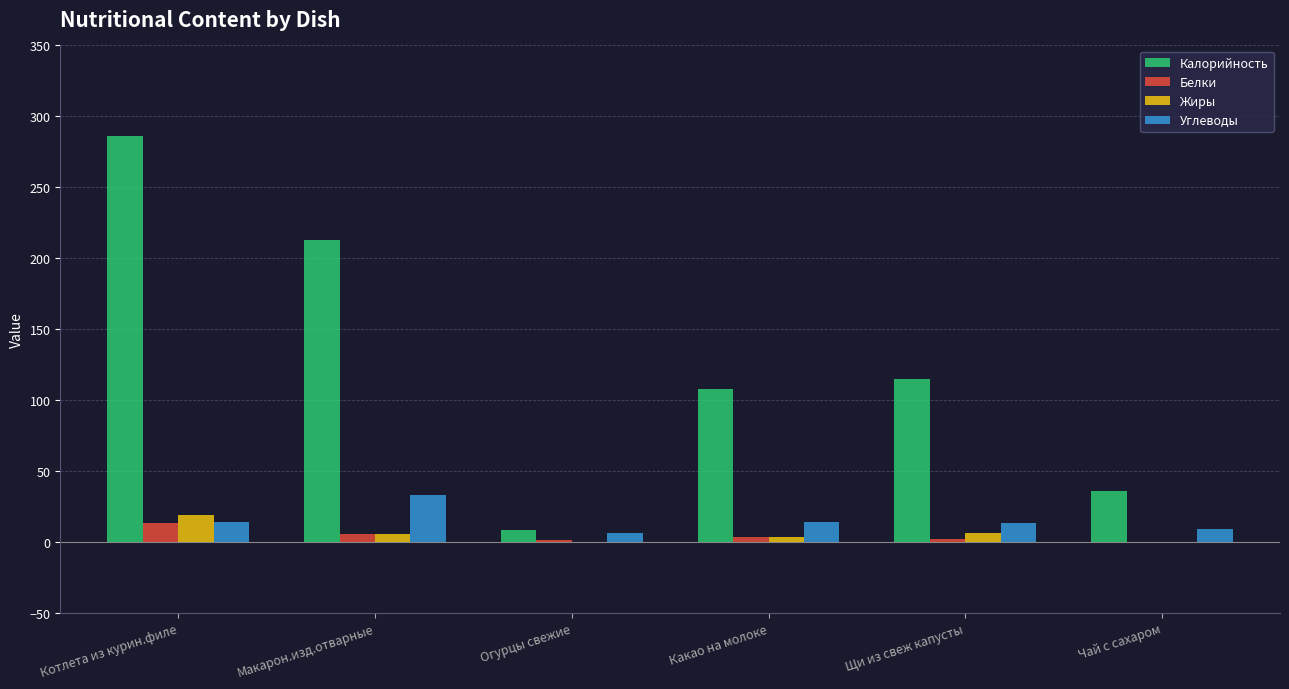

The value of Калорийность at Какао на молоке is 26.7. True or false?

False